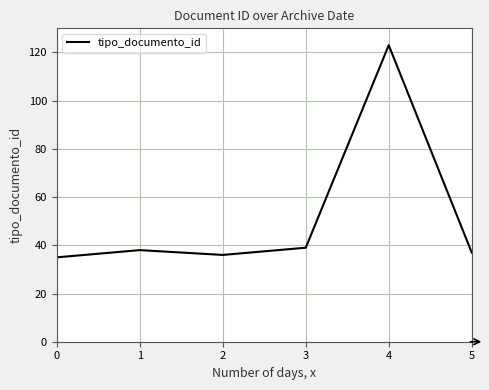

What is the greatest value displayed?

123